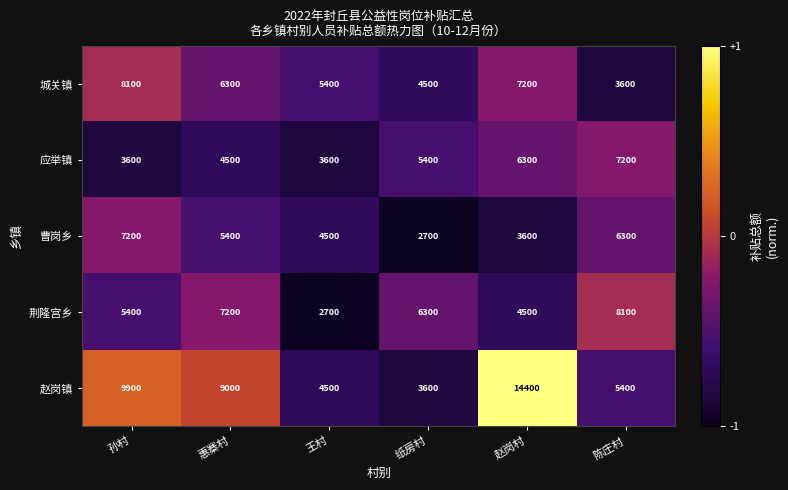

What is the difference between the second highest and second lowest values in the 荆隆宫乡 series?

2700